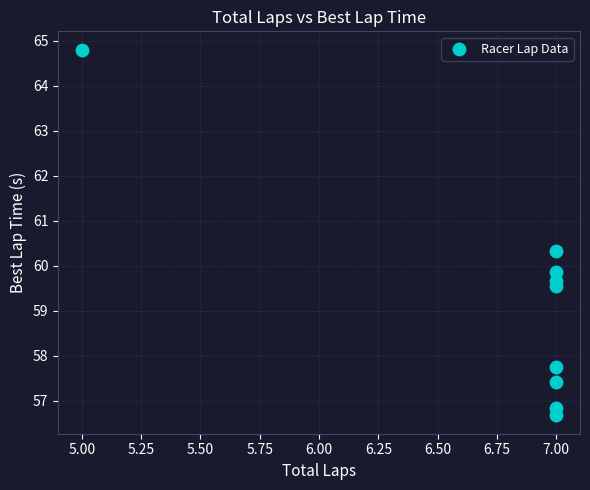

What Y value in the scatter plot is closest to 60?

59.9